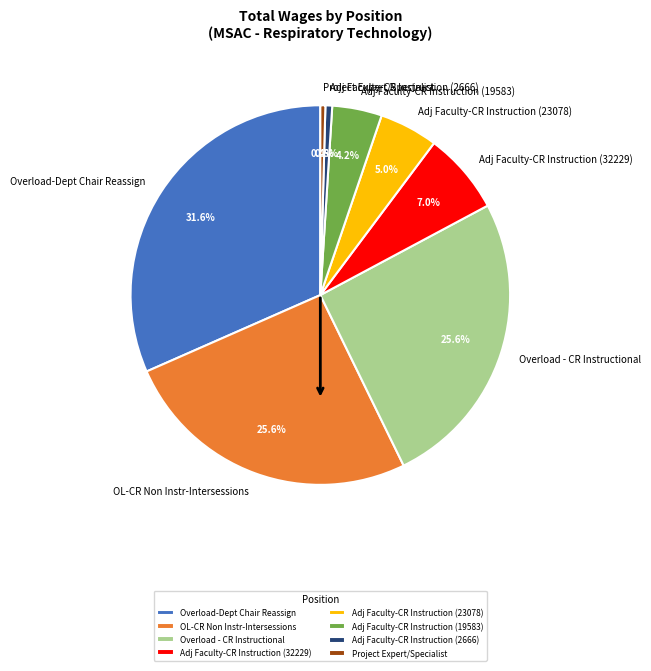

Which category has the biggest portion of the pie?

Overload-Dept Chair Reassign